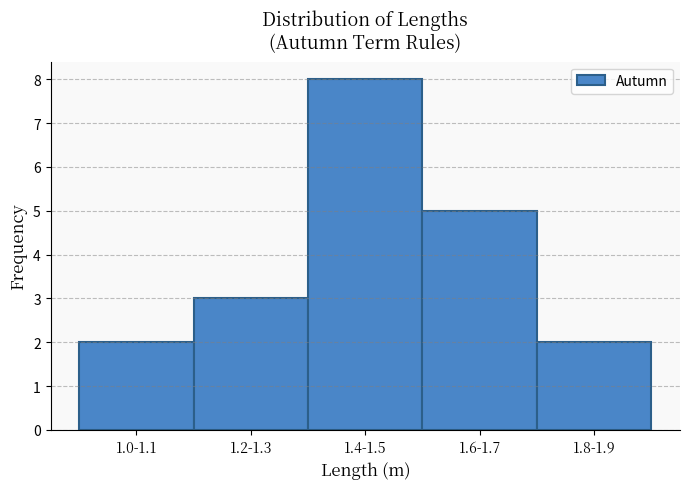

Reading left to right, transcribe all the data shown in this chart.

1.0-1.1=2	1.2-1.3=3	1.4-1.5=8	1.6-1.7=5	1.8-1.9=2